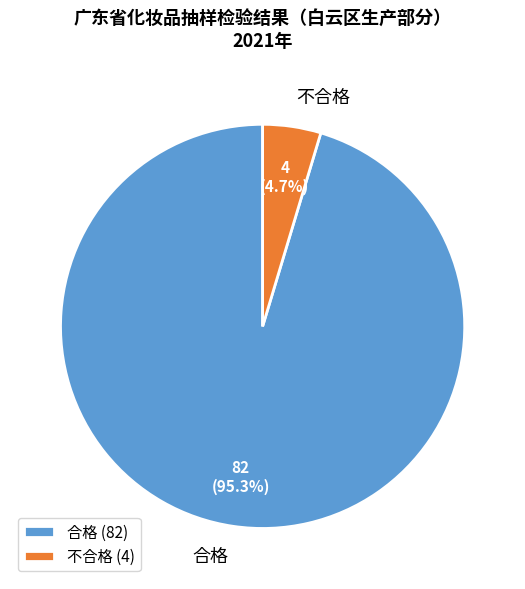

To the nearest percent, what is the combined percentage of 不合格 and 合格?

100%